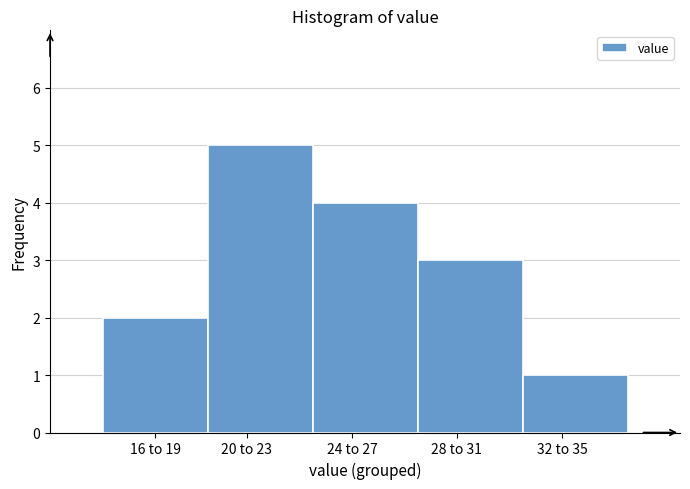

Reading left to right, extract all data points from this chart.

16 to 19=2	20 to 23=5	24 to 27=4	28 to 31=3	32 to 35=1